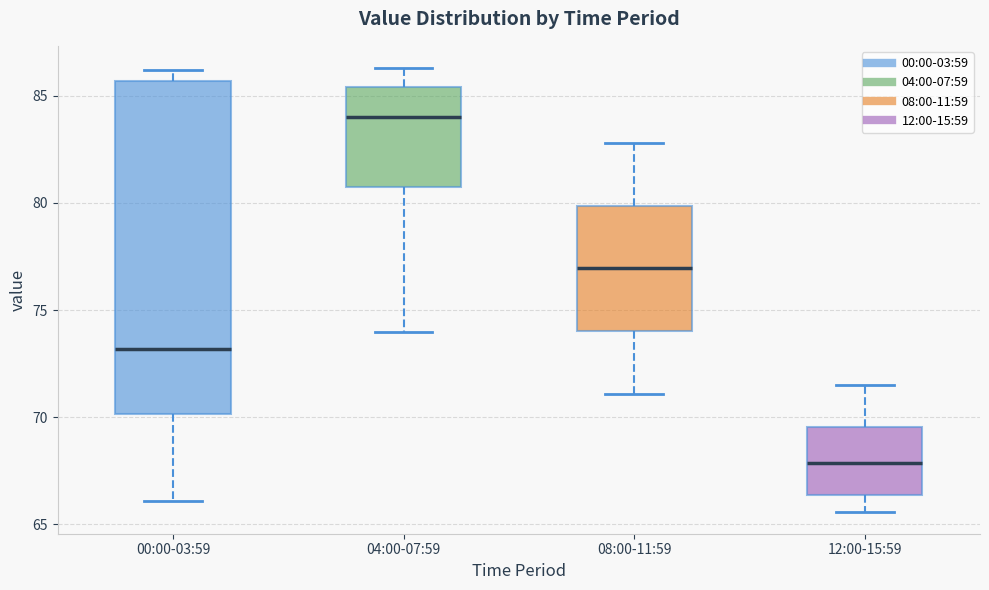

Reading left to right, read every box against the y-axis: the position of its median line, the range the box covers, and the ends of its whiskers. The values are not printed on the chart, so give them approximately, as read against the axis.

00:00-03:59: median 73.0, box 70.0 to 85.5, whiskers 66.0 to 86.0
04:00-07:59: median 84.0, box 80.5 to 85.5, whiskers 74.0 to 86.5
08:00-11:59: median 77.0, box 74.0 to 80.0, whiskers 71.0 to 83.0
12:00-15:59: median 68.0, box 66.5 to 69.5, whiskers 65.5 to 71.5